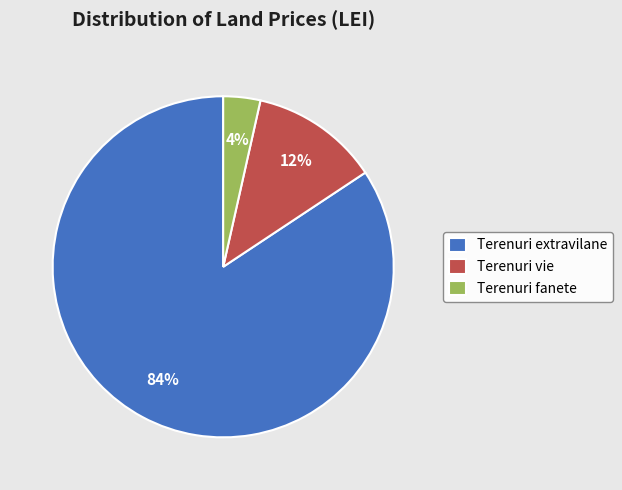

How many slices are in this pie chart?

3